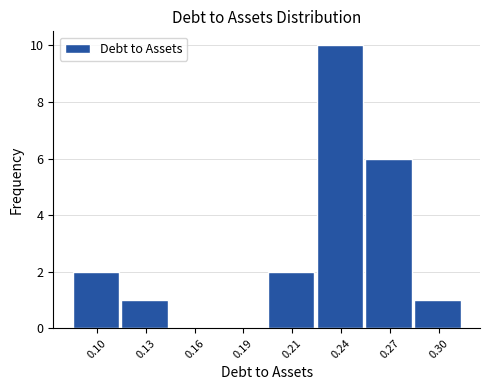

Reading left to right, transcribe all the data shown in this chart.

0.10=2	0.13=1	0.16=0	0.19=0	0.21=2	0.24=10	0.27=6	0.30=1